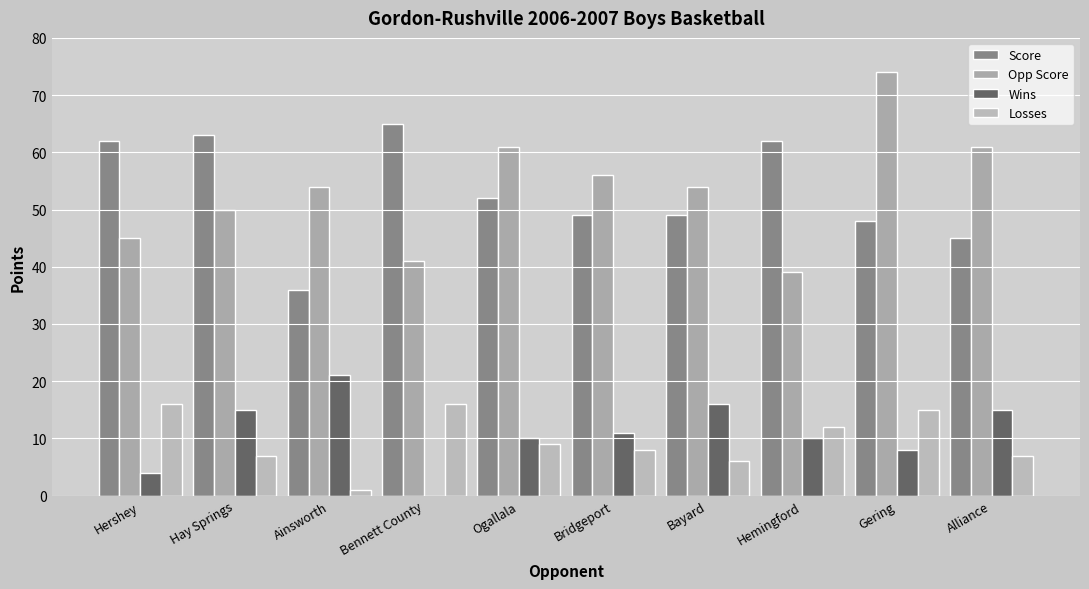

How many distinct data groups are displayed?

4